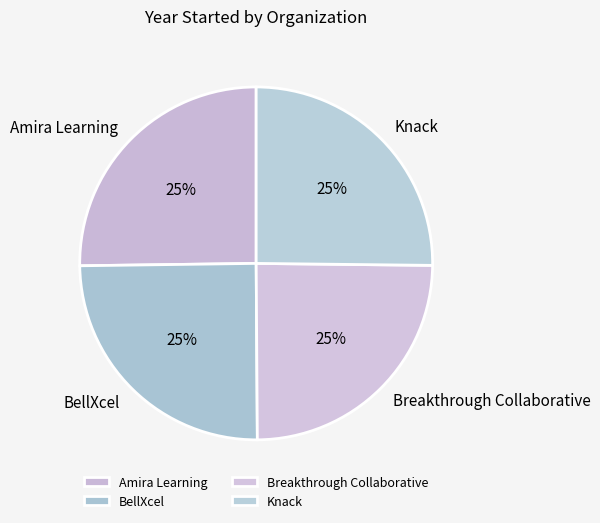

How many slices are in this pie chart?

4